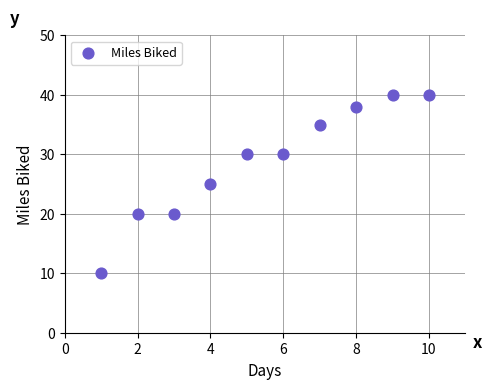

What is the average X value?

6